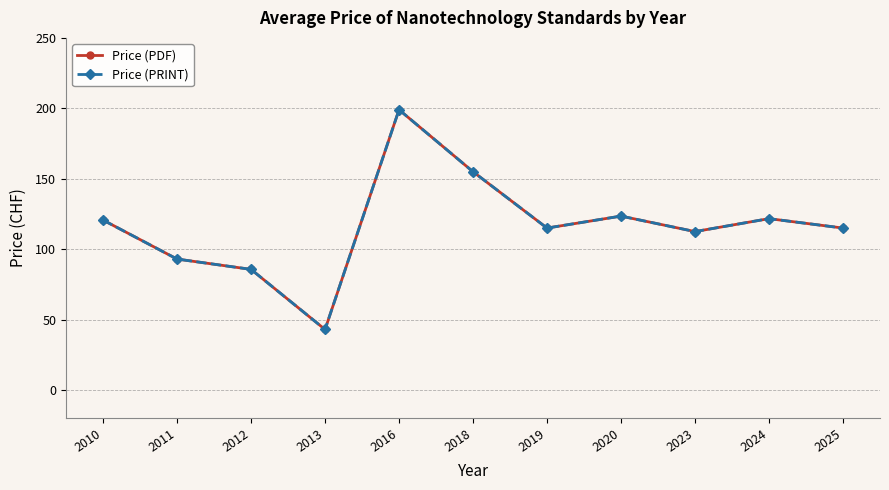

Is it true that Price (PDF) equals 154.8 at 2019?

False